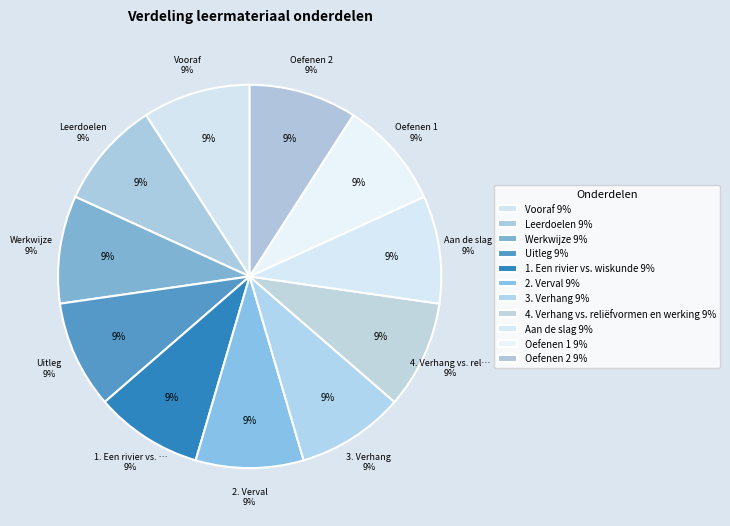

To the nearest percent, what portion does Oefenen 2 represent?

9%